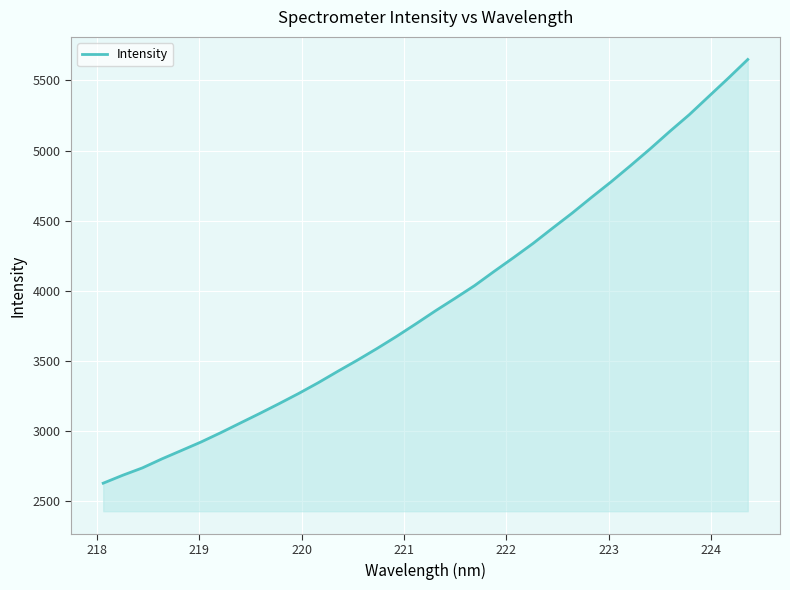

How many distinct data groups are displayed?

1